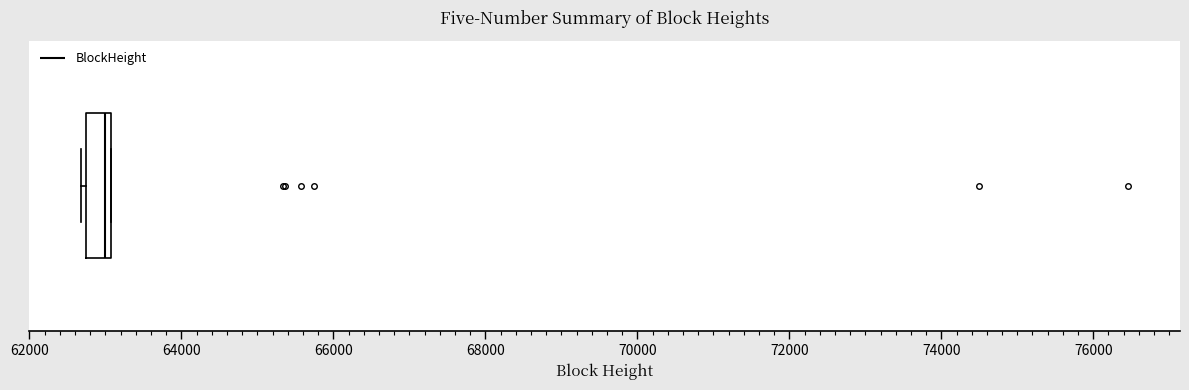

Where is the right edge of the box on the x-axis? The values are not printed on the chart, so give them approximately, as read against the axis.

63000